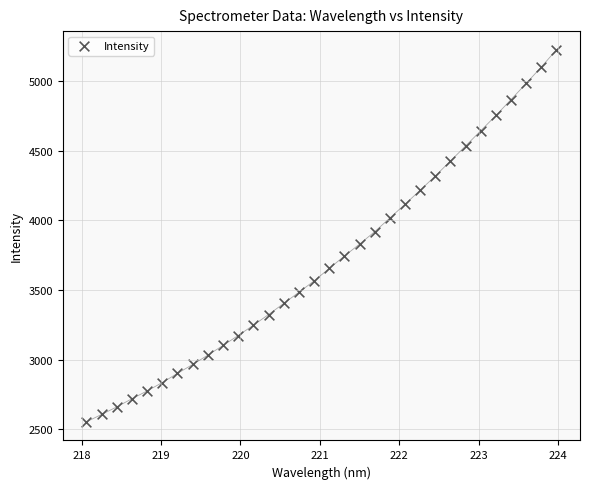

What is the range of Y values (max minus min)?

2669.9